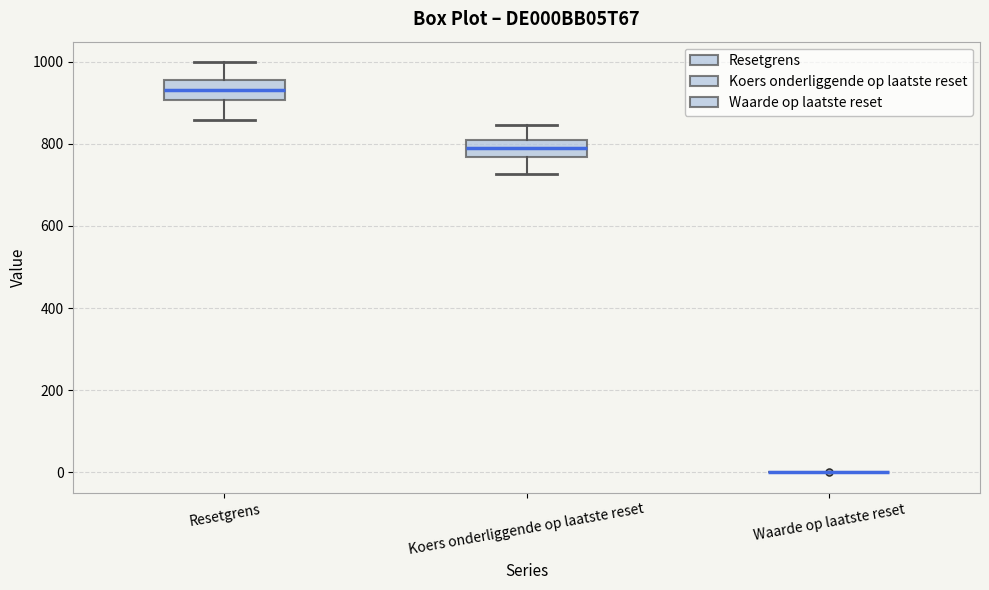

Reading left to right, transcribe this box plot: for each box, give where its median line is, the range the box spans, and where its two whiskers end, as read against the y-axis. The values are not printed on the chart, so give them approximately, as read against the axis.

Resetgrens: median 940, box 900 to 960, whiskers 860 to 1000
Koers onderliggende op laatste reset: median 780, box 760 to 800, whiskers 720 to 840
Waarde op laatste reset: box collapsed to a line at 0, whiskers 0 to 0